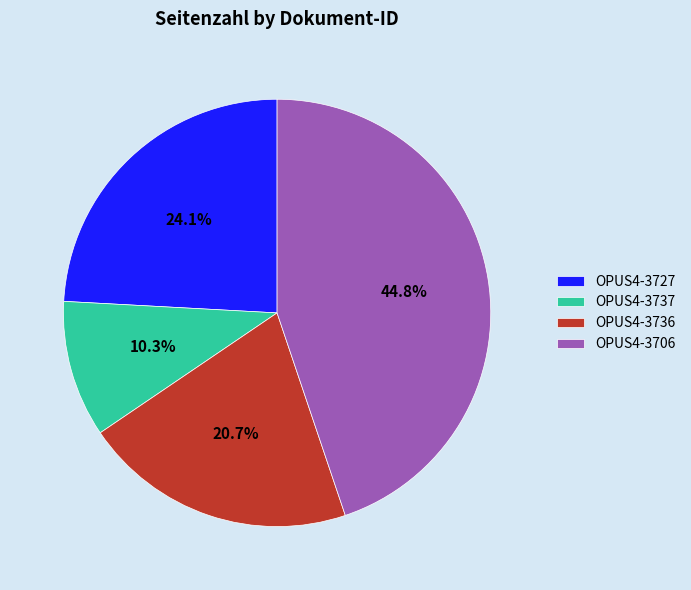

Does OPUS4-3737 account for over 50% of the chart?

No